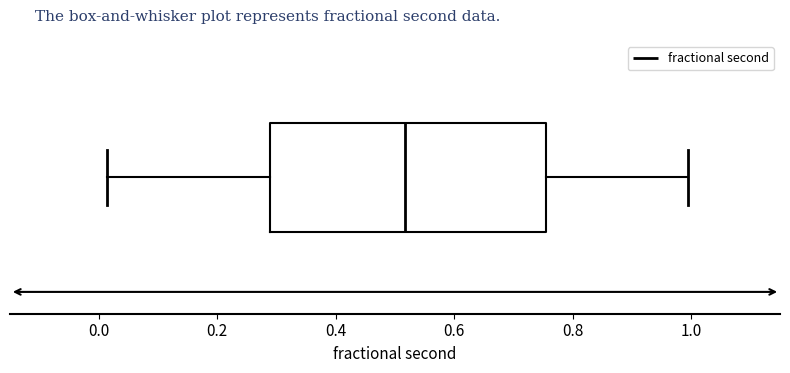

Transcribe this box plot: give where the median line is, the range the box spans, and where the two whiskers end, as read against the x-axis. The values are not printed on the chart, so give them approximately, as read against the axis.

median 0.52, box 0.28 to 0.76, whiskers 0.02 to 1.00